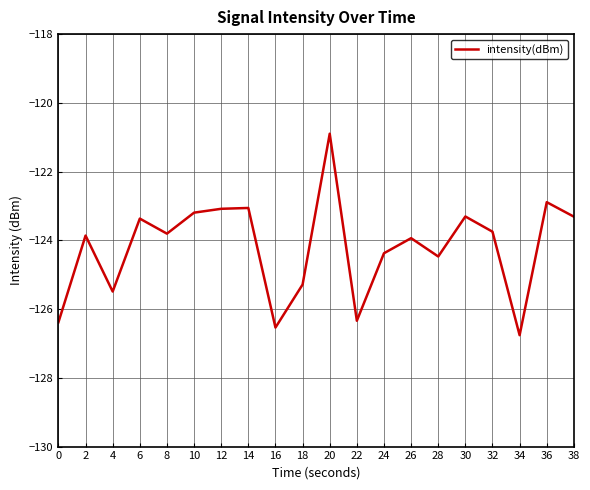

What is the change in value from 18 to 24?

+0.9